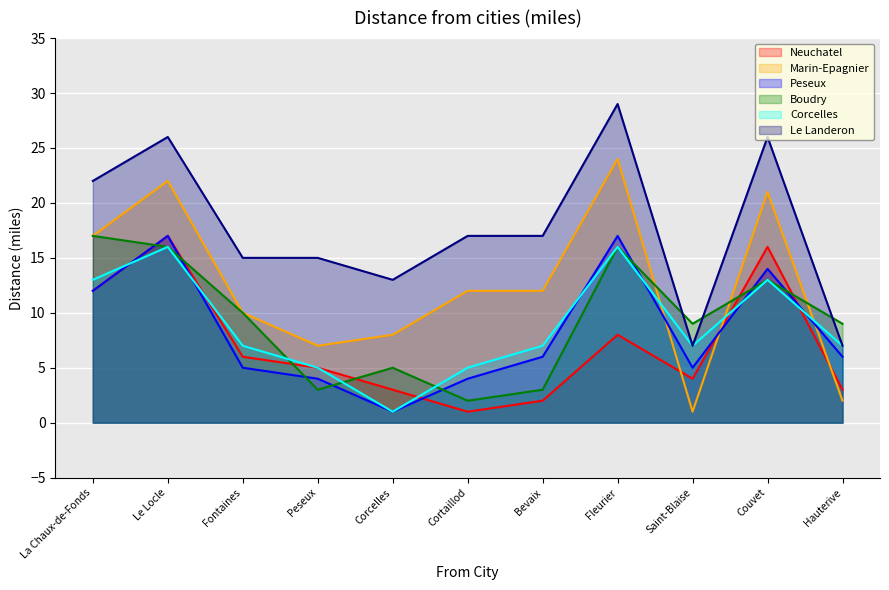

Between which two adjacent categories do Neuchatel and Marin-Epagnier first intersect?

Fleurier and Saint-Blaise